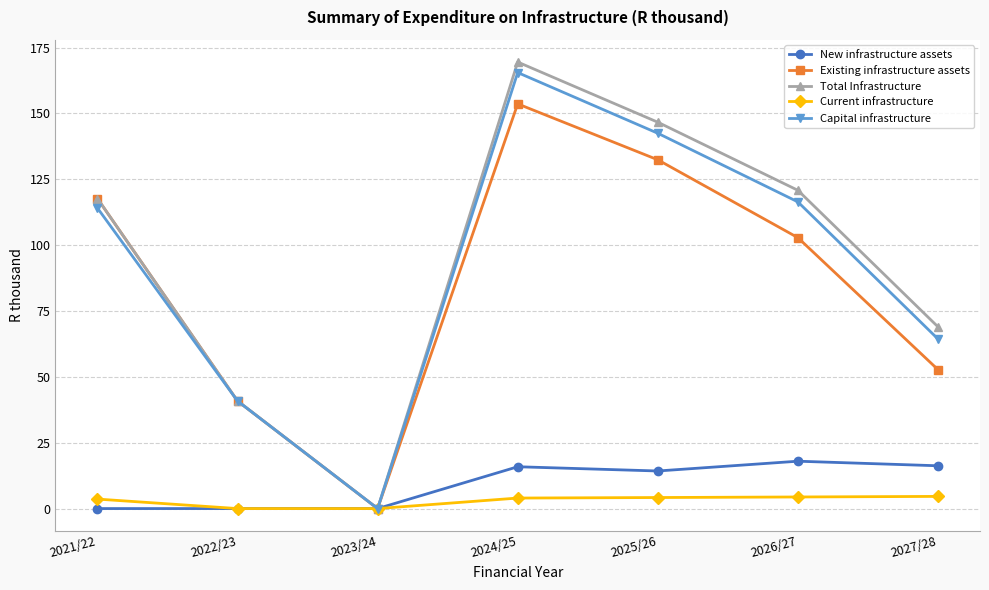

Is this an area chart (filled region under the line)?

No